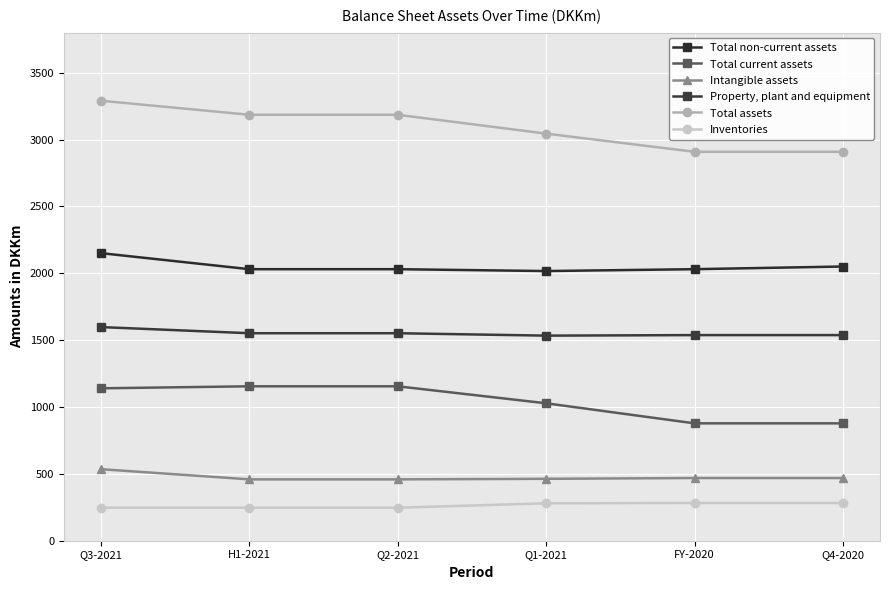

What is the label of the 3rd point from the left?

Q2-2021